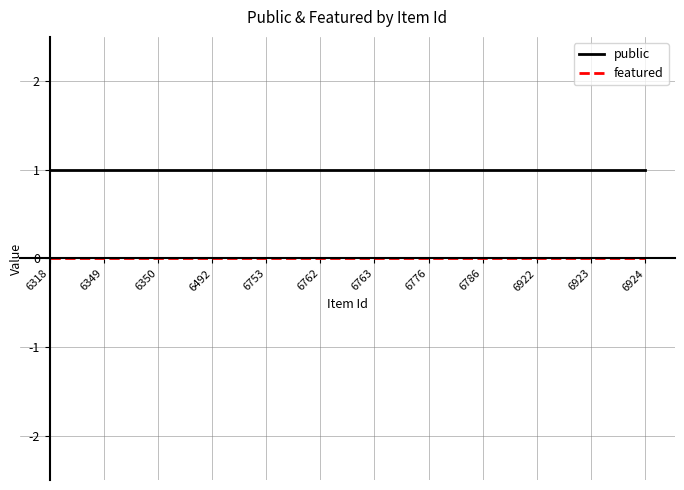

List the series in order of their overall mean, highest first.

public, featured